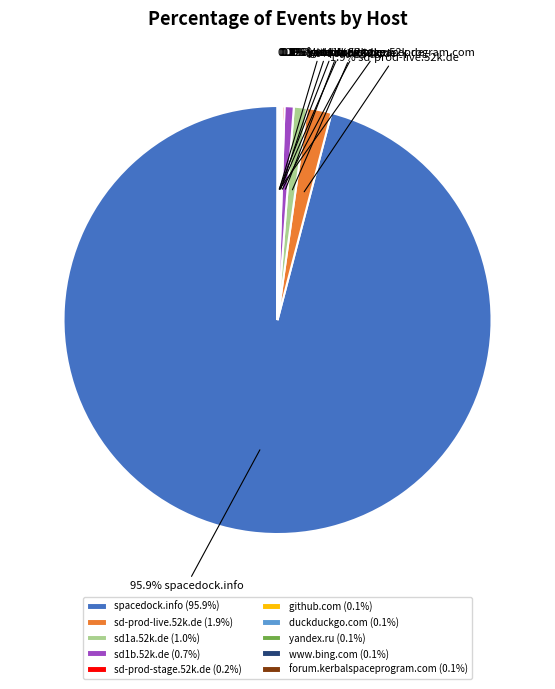

To the nearest percent, what portion does spacedock.info represent?

96%